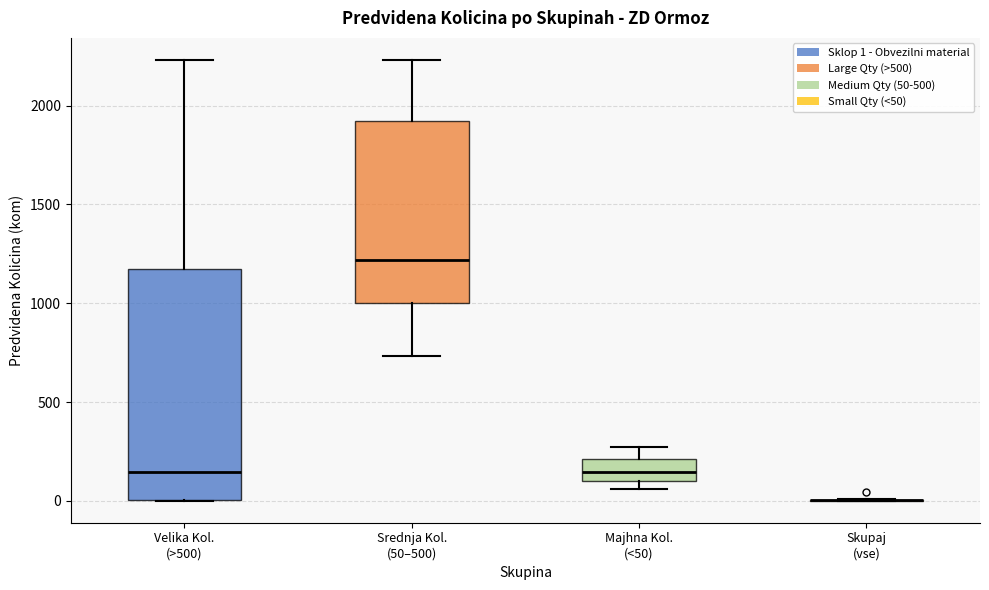

Where is the lower edge of the box for Velika Kol. (>500) on the y-axis? The values are not printed on the chart, so give them approximately, as read against the axis.

0